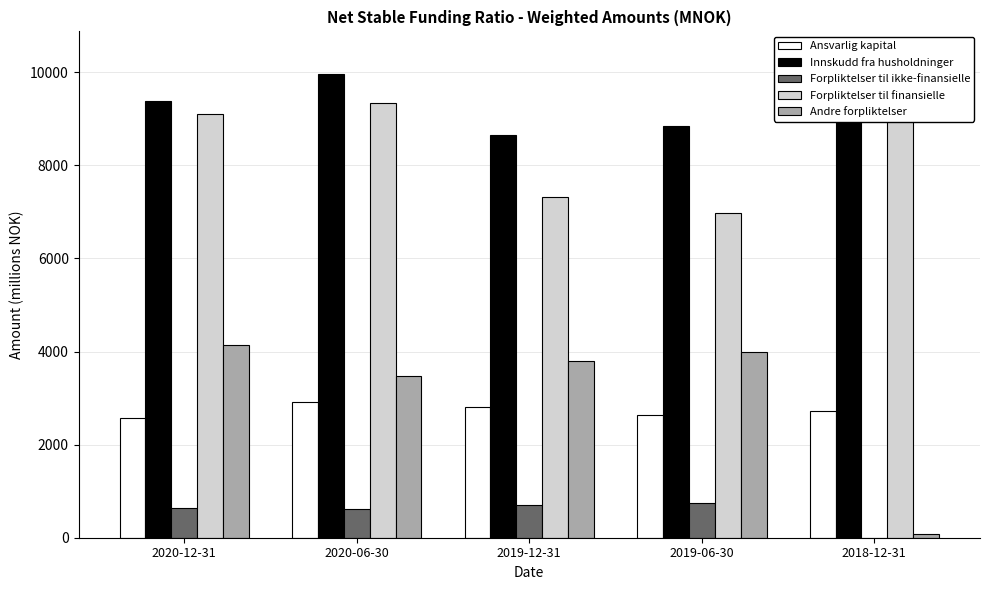

Between 2019-12-31 and 2019-06-30, which is larger?

2019-12-31